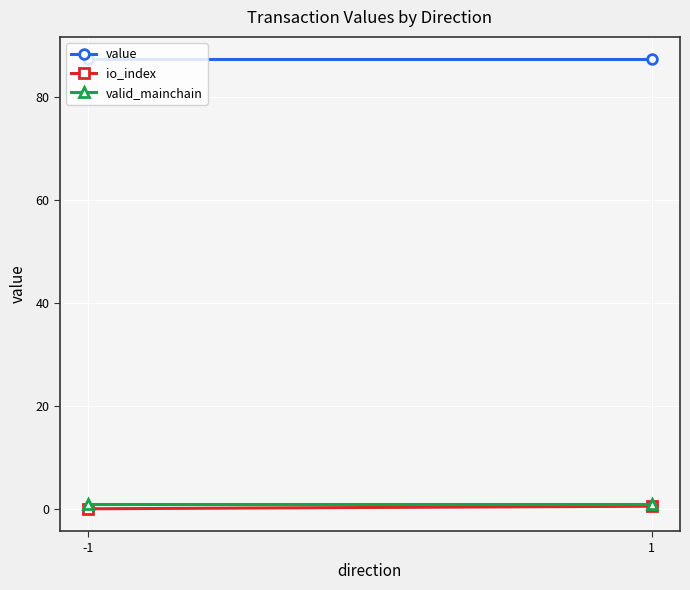

Which has a higher value, 1 or -1?

1